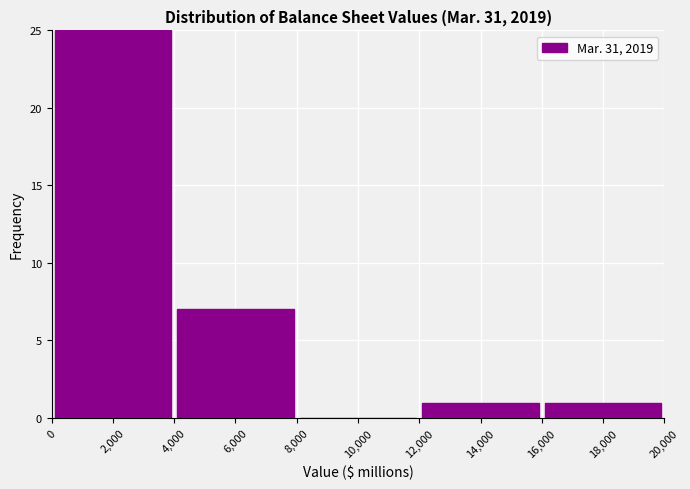

Reading left to right, list every bar in this chart as the range it spans on the x-axis followed by its height. The values are not printed on the chart, so give them approximately, as read against the axis.

0 to 4,000: 25
4,000 to 8,000: 7
8,000 to 12,000: 0
12,000 to 16,000: 1
16,000 to 20,000: 1